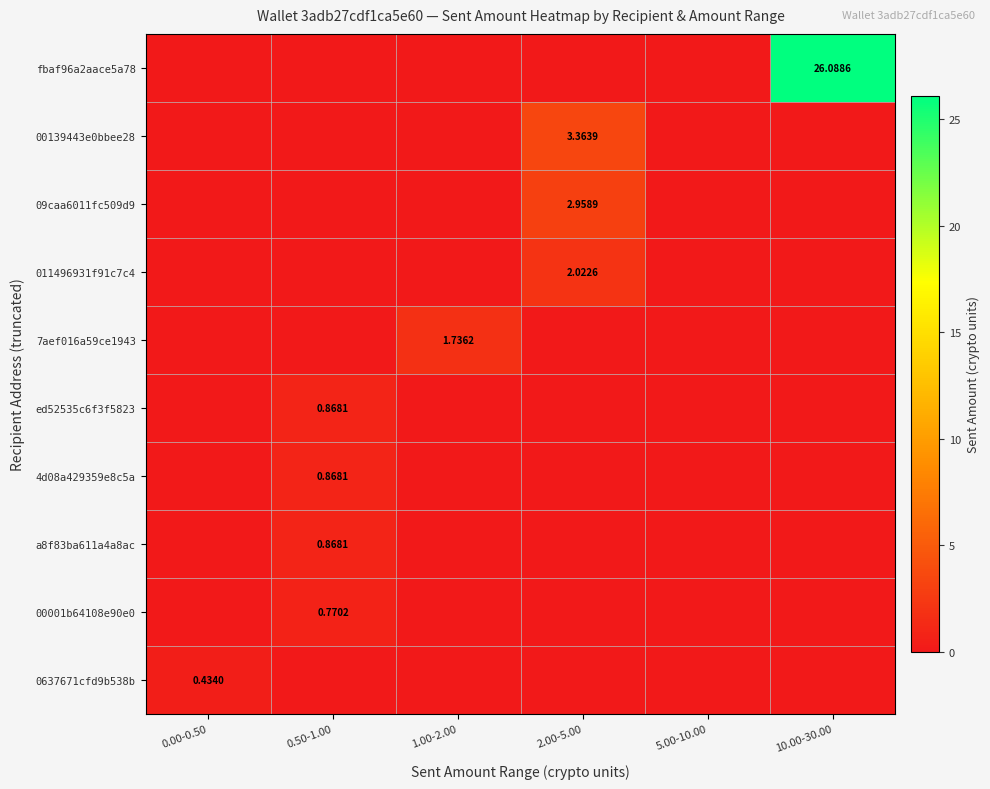

At 10.00-30.00, list the series in order from smallest to largest.

00139443e0bbee28, 09caa6011fc509d9, 011496931f91c7c4, 7aef016a59ce1943, ed52535c6f3f5823, 4d08a429359e8c5a, a8f83ba611a4a8ac, 00001b64108e90e0, 0637671cfd9b538b, fbaf96a2aace5a78